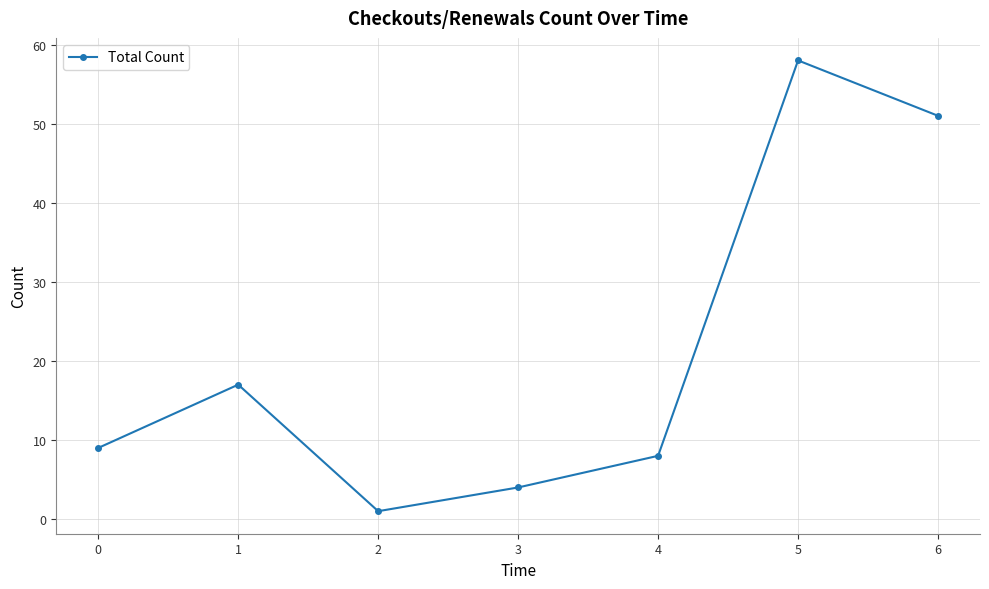

True or false: the data shows 4 at 0.

False